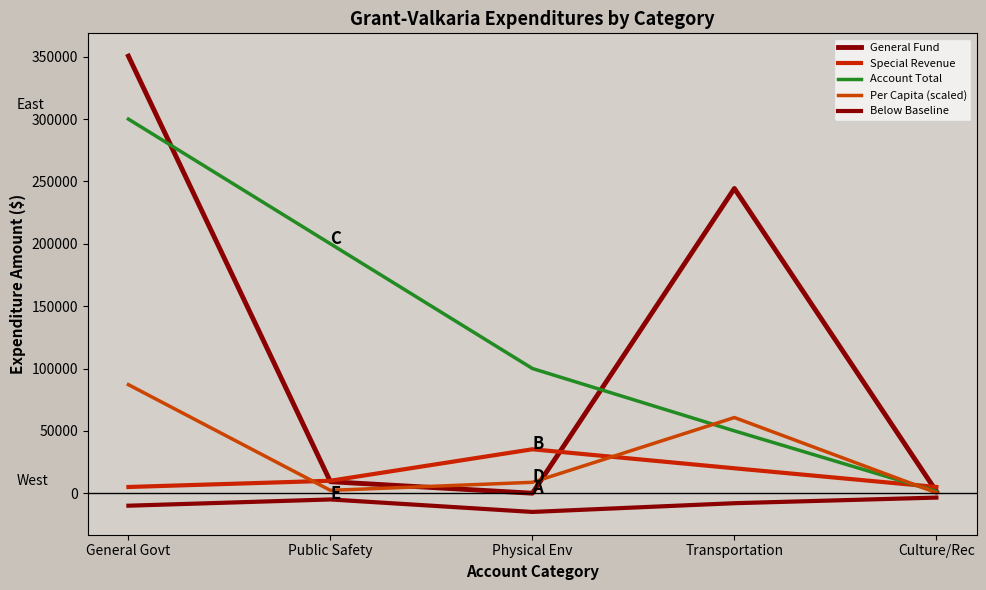

At Transportation, list the series in order from largest to smallest.

General Fund, Per Capita (scaled), Account Total, Special Revenue, Below Baseline